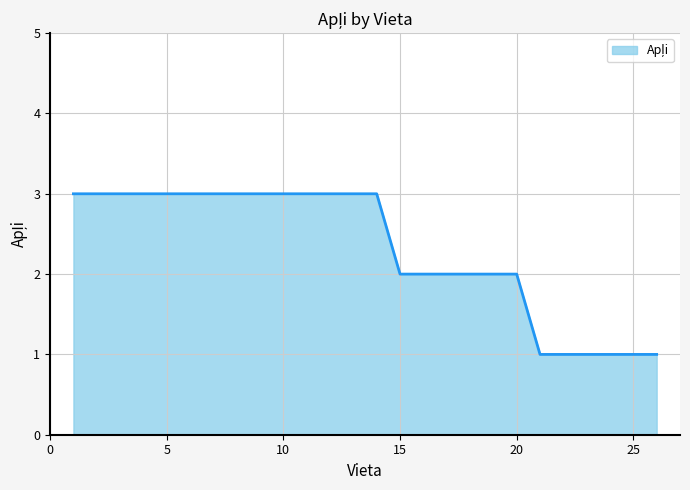

What is the greatest value displayed?

3